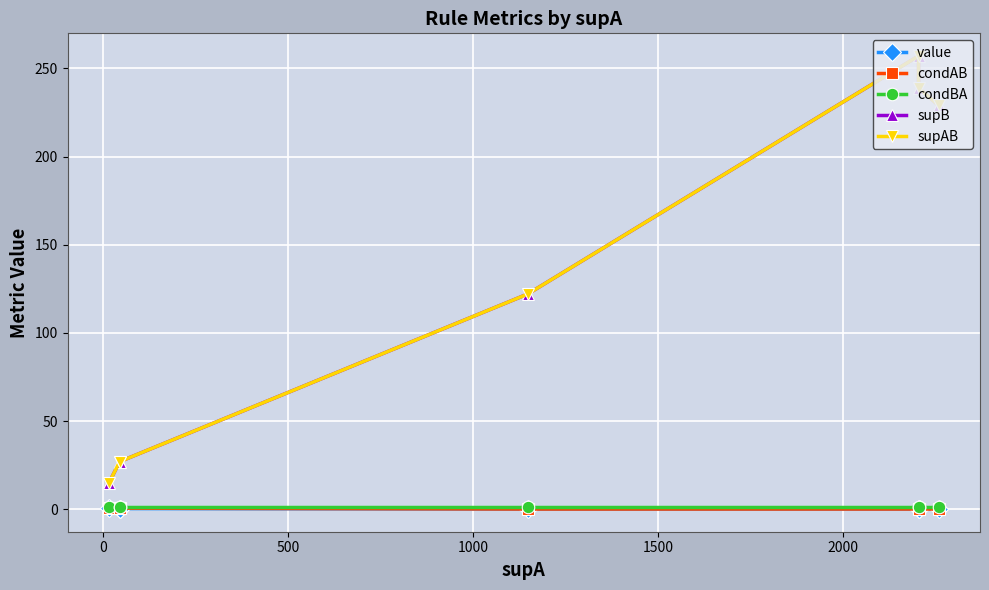

How many data points in supB are above 122?

3